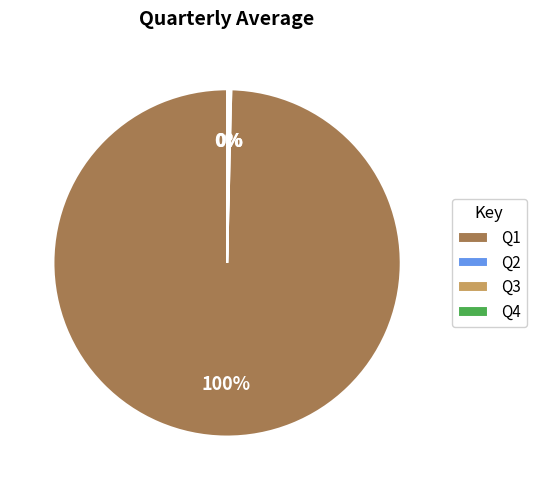

What is the largest slice in the pie chart?

Q1